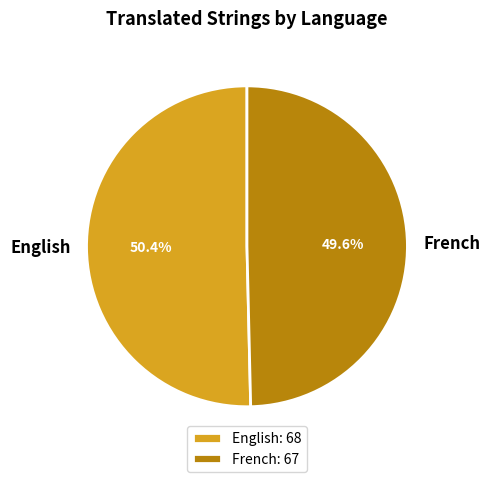

To the nearest percent, what is the difference between the largest and smallest slice percentages?

1%